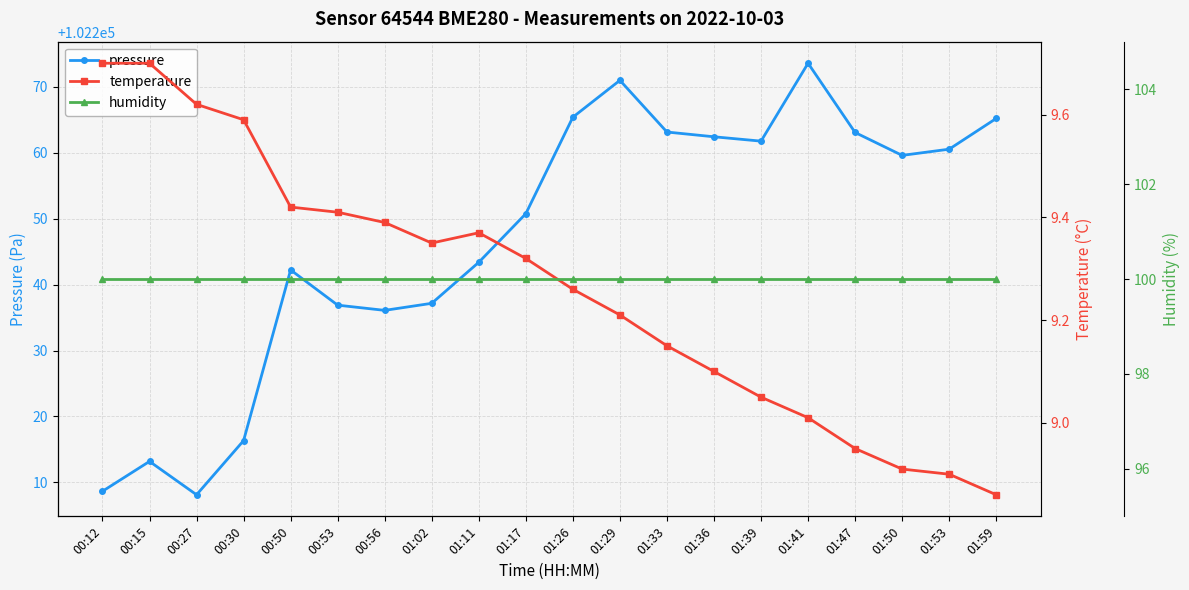

What is the difference between the highest and lowest values at 01:33?

102254.0